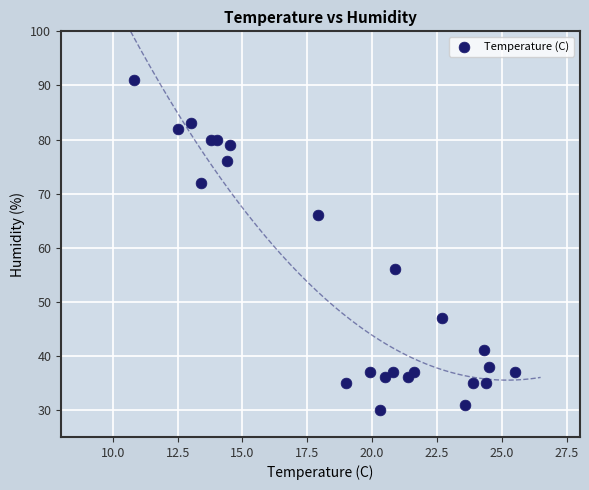

What Y value in the scatter plot is closest to 60?

56